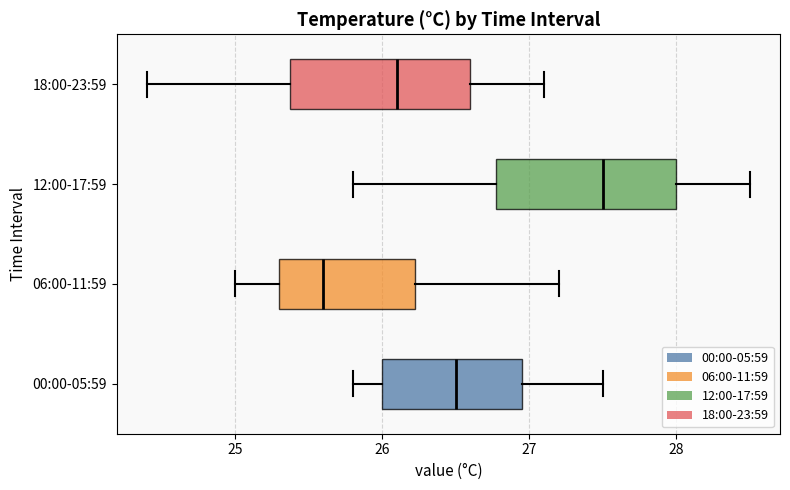

Which box's median line is the furthest to the left?

06:00-11:59